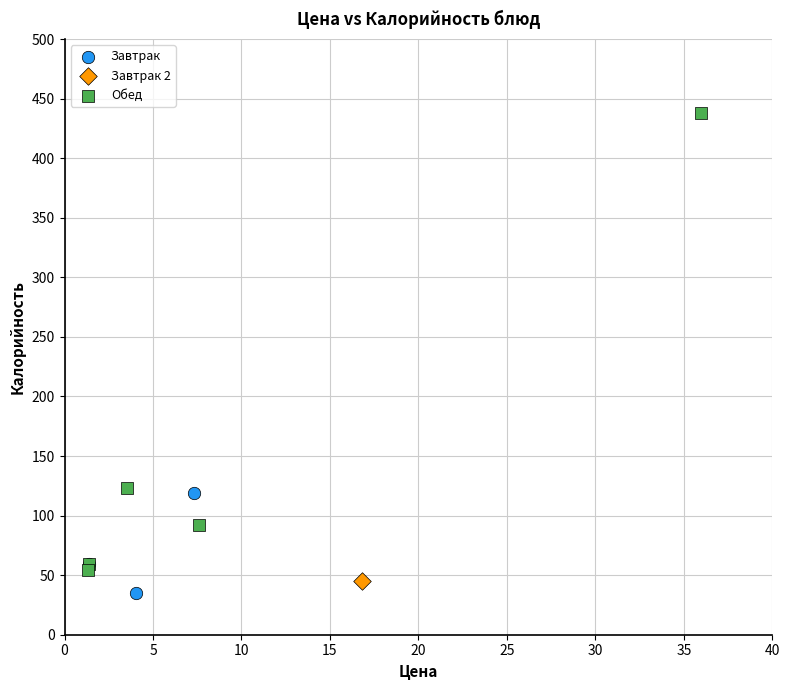

What are all the series names shown in the legend?

Завтрак, Завтрак 2, Обед